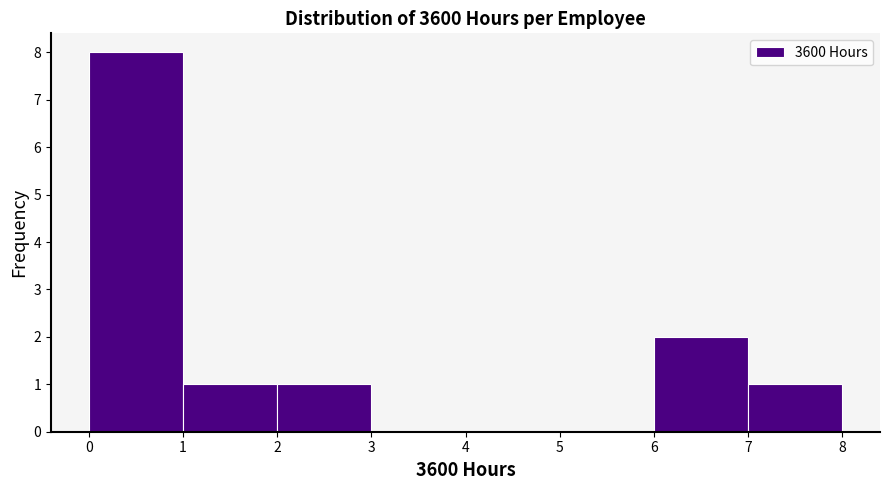

Reading left to right, transcribe this chart: for each bar, give the range it covers on the x-axis and its height. The values are not printed on the chart, so give them approximately, as read against the axis.

0 to 1: 8
1 to 2: 1
2 to 3: 1
3 to 4: 0
4 to 5: 0
5 to 6: 0
6 to 7: 2
7 to 8: 1